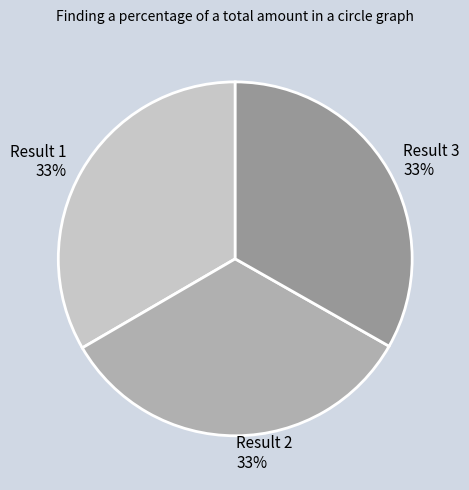

Approximately how many times larger is the value at Result 2 compared to Result 3?

1.0